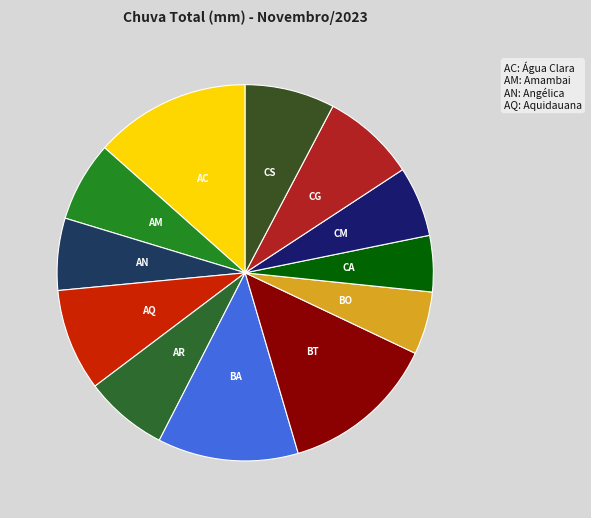

Count the number of slices in the pie.

12